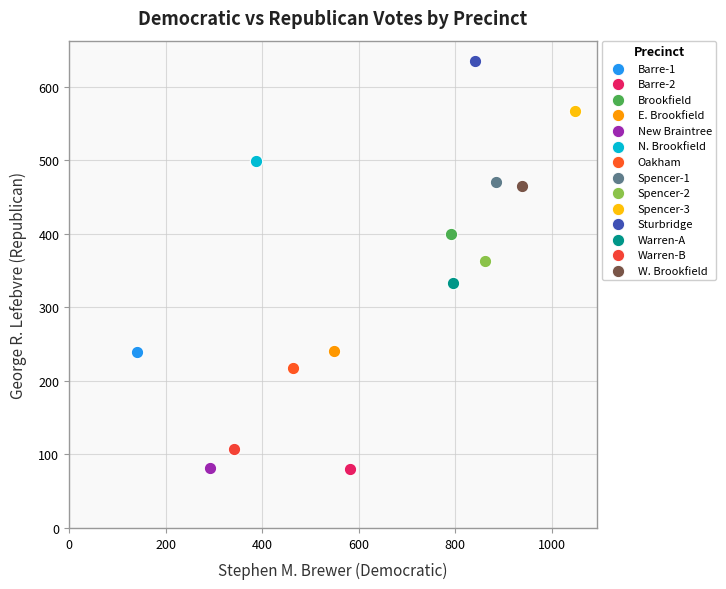

What are all the series names shown in the legend?

Barre-1, Barre-2, Brookfield, E. Brookfield, New Braintree, N. Brookfield, Oakham, Spencer-1, Spencer-2, Spencer-3, Sturbridge, Warren-A, Warren-B, W. Brookfield